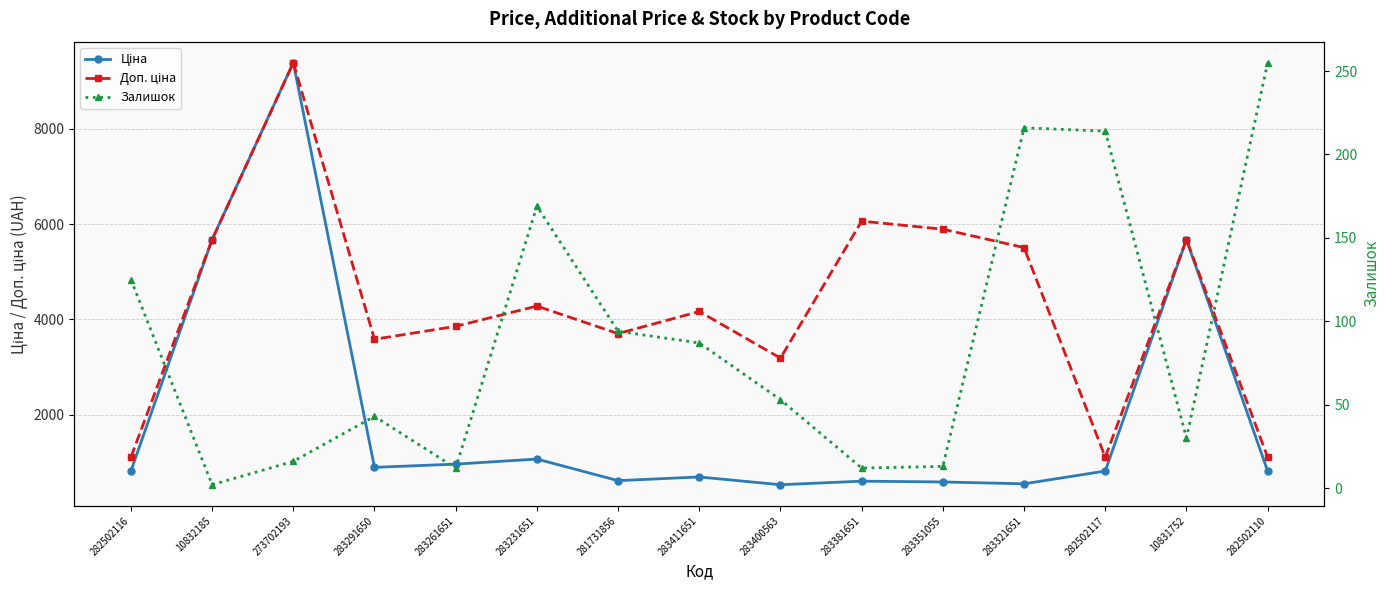

At which category does Ціна reach its first local valley?

283291650